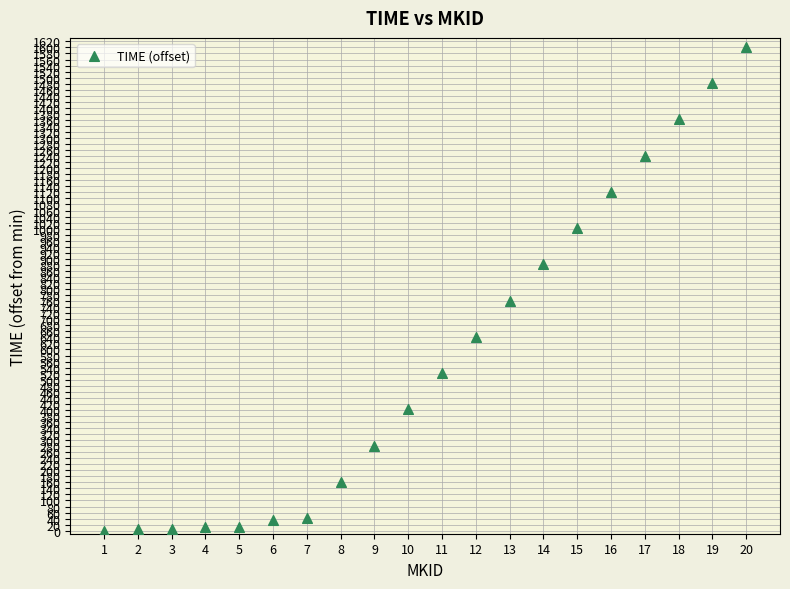

What Y value in the scatter plot is closest to 800?

761.6